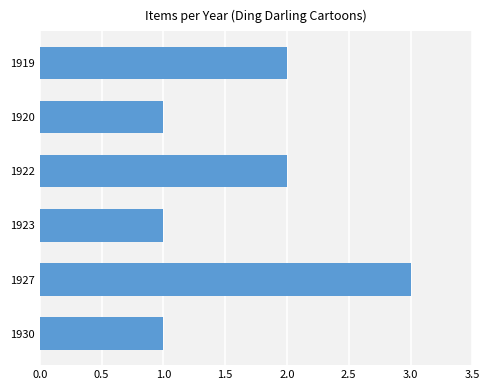

Reading bottom to top, extract all data points from this chart.

1930=1	1927=3	1923=1	1922=2	1920=1	1919=2